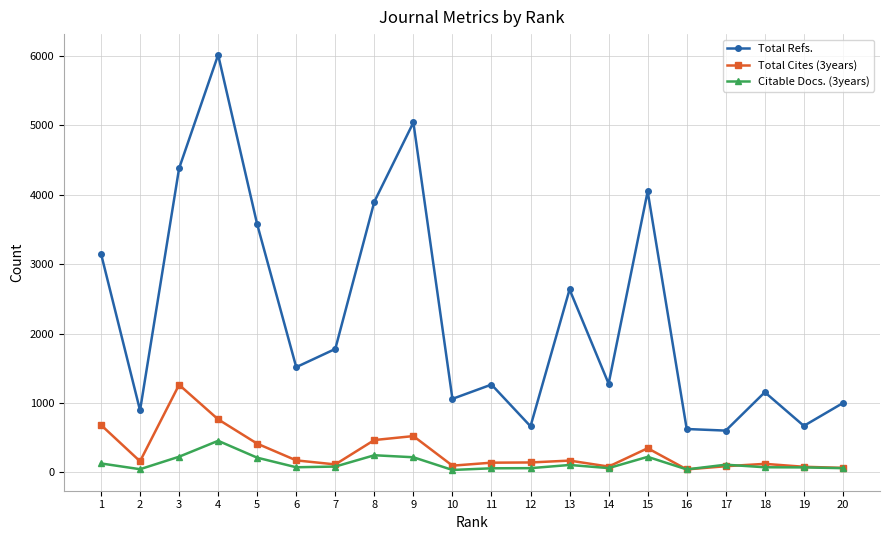

True or false: Citable Docs. (3years) has more than 0 interior local peaks.

True